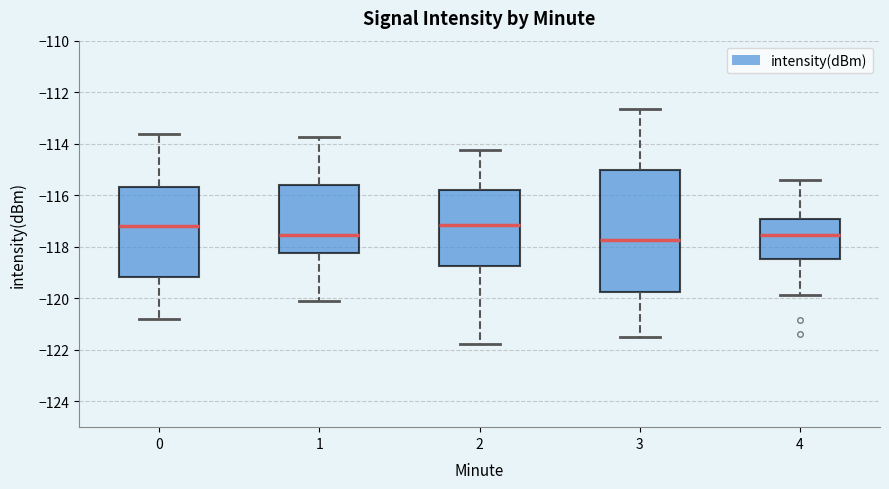

Reading left to right, transcribe this box plot: for each box, give where its median line is, the range the box spans, and where its two whiskers end, as read against the y-axis. The values are not printed on the chart, so give them approximately, as read against the axis.

0: median -117.2, box -119.2 to -115.6, whiskers -120.8 to -113.6
1: median -117.6, box -118.2 to -115.6, whiskers -120.2 to -113.8
2: median -117.2, box -118.8 to -115.8, whiskers -121.8 to -114.2
3: median -117.8, box -119.8 to -115.0, whiskers -121.4 to -112.6
4: median -117.6, box -118.4 to -117.0, whiskers -119.8 to -115.4